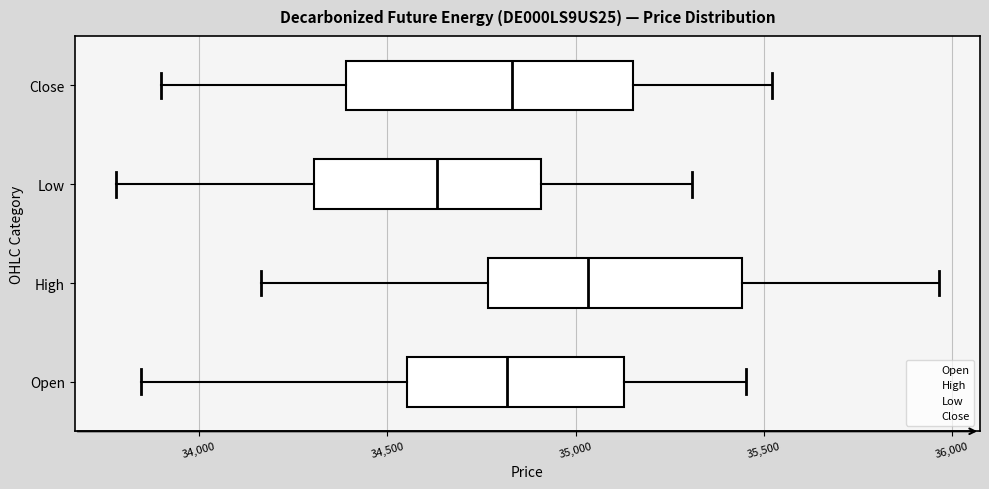

Where does the median line of the box for Open sit on the x-axis? The values are not printed on the chart, so give them approximately, as read against the axis.

34800